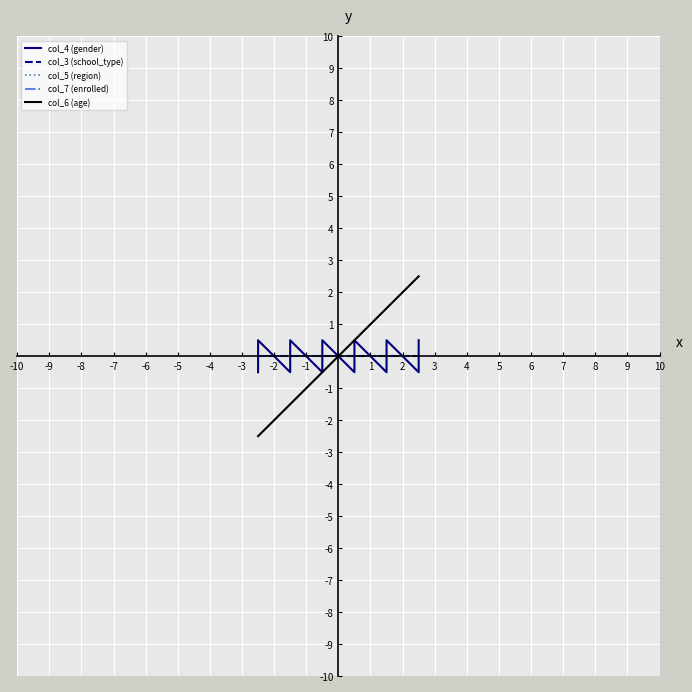

Which series has the largest range (max minus min)?

col_6 (age)